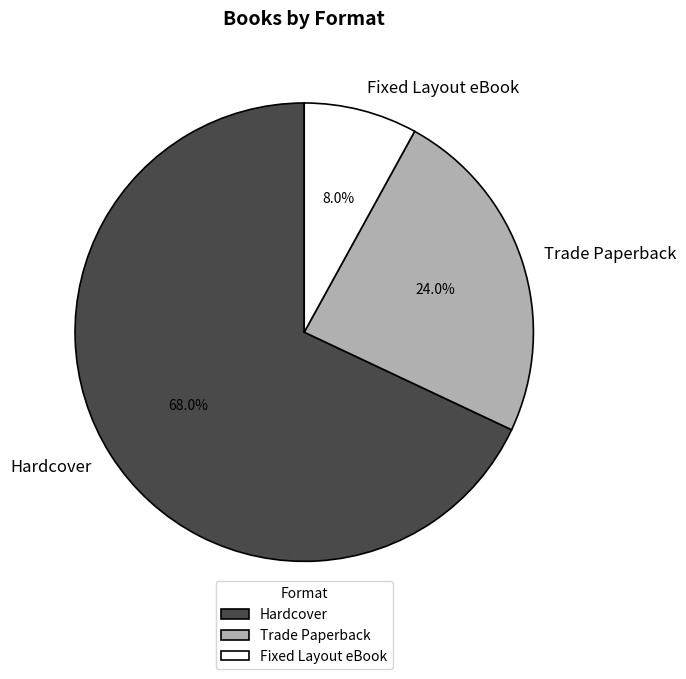

Approximately how many times larger is the value at Fixed Layout eBook compared to Trade Paperback?

0.3